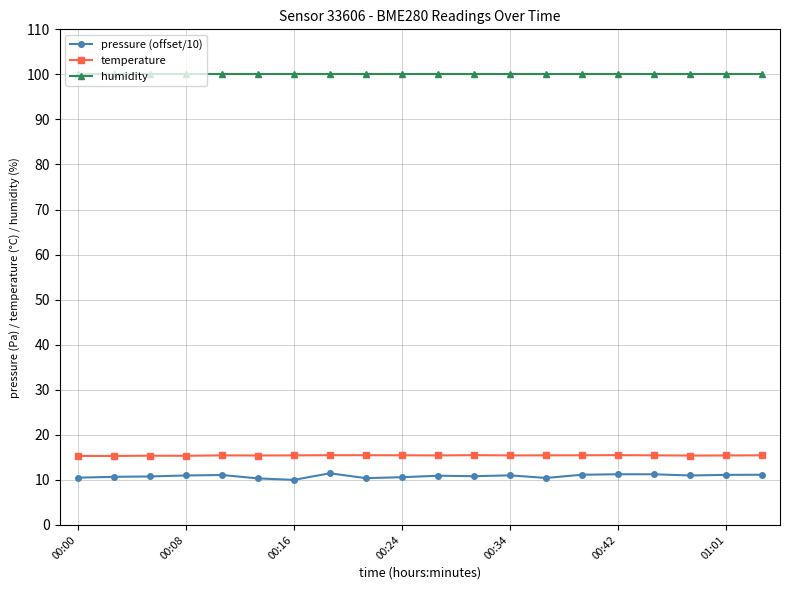

What is the sum of all temperature values?

308.6